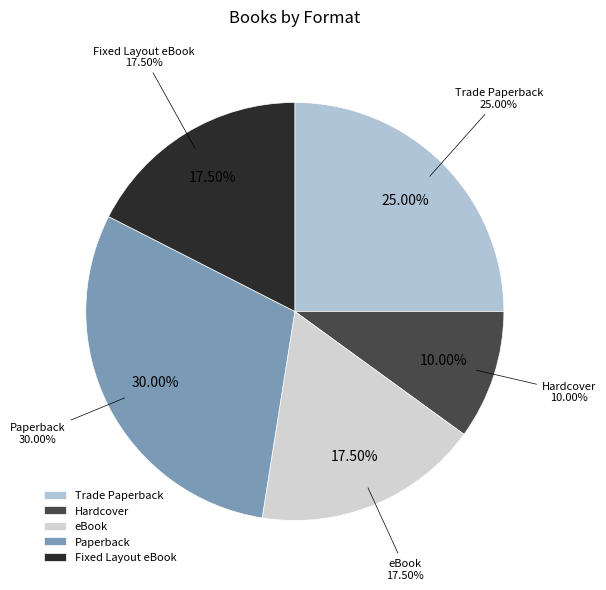

True or false: eBook accounts for 18% of the total.

True